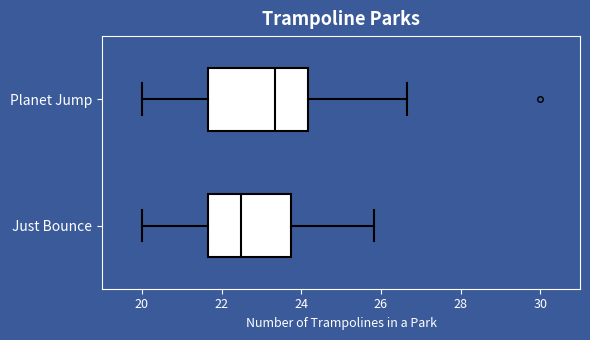

Which box is the widest, from its left edge to its right edge?

Planet Jump